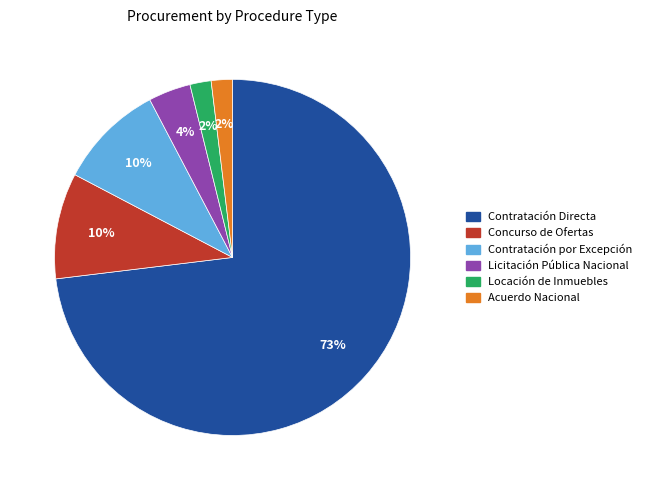

Is Concurso de Ofertas the majority of the pie?

No